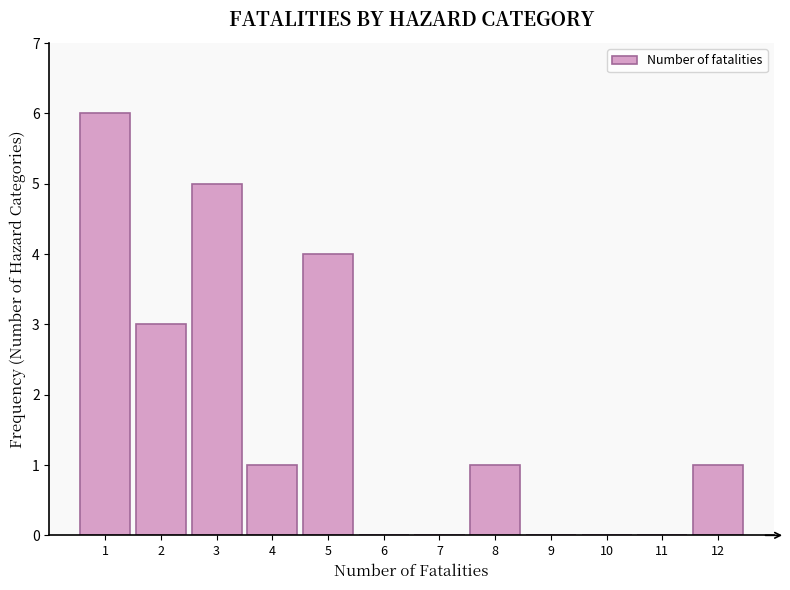

Reading left to right, transcribe this chart: for each bar, give the range it covers on the x-axis and its height. The values are not printed on the chart, so give them approximately, as read against the axis.

0.5 to 1.5: 6
1.5 to 2.5: 3
2.5 to 3.5: 5
3.5 to 4.5: 1
4.5 to 5.5: 4
5.5 to 6.5: 0
6.5 to 7.5: 0
7.5 to 8.5: 1
8.5 to 9.5: 0
9.5 to 10.5: 0
10.5 to 11.5: 0
11.5 to 12.5: 1